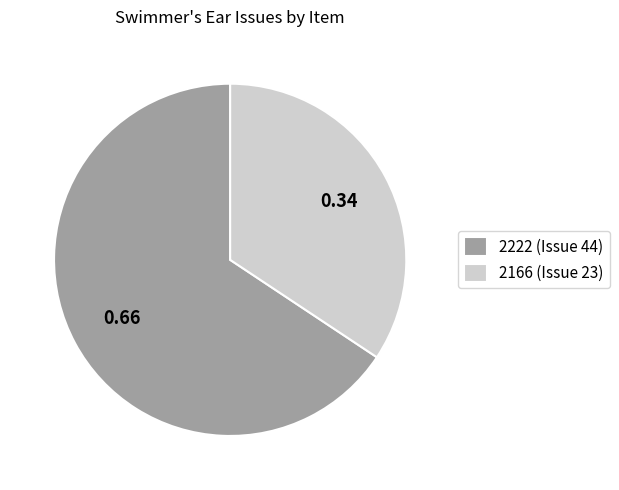

Which category has the biggest portion of the pie?

2222 (Issue 44)